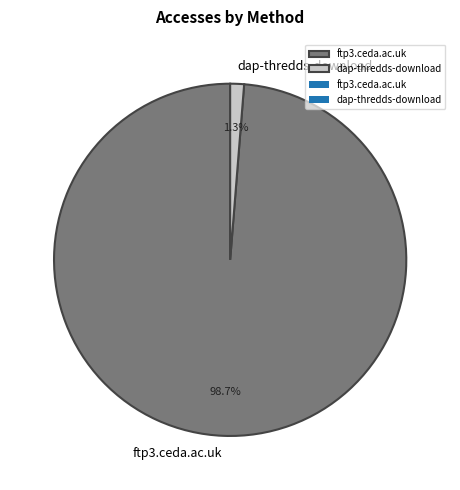

Count the number of slices in the pie.

2